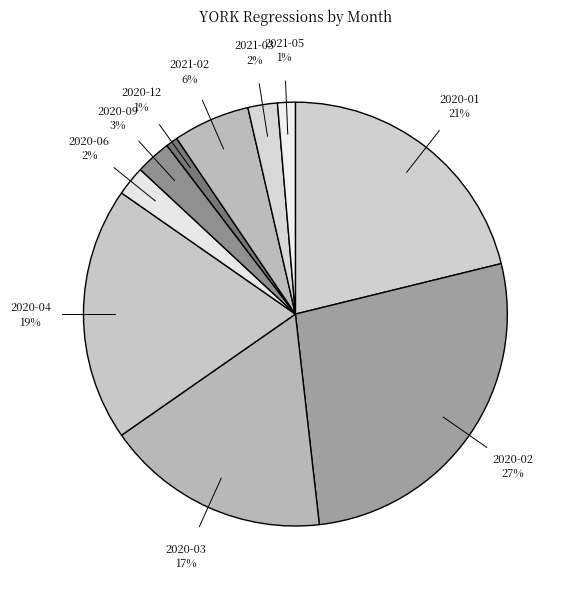

How many segments does this pie chart have?

10